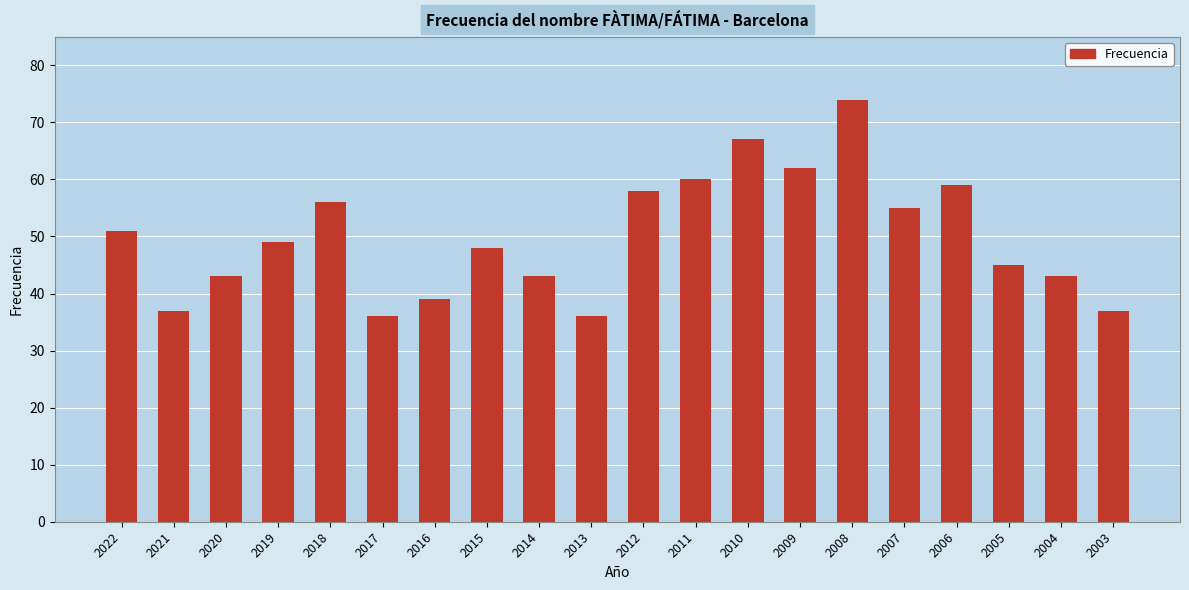

Approximately how many times larger is the value at 2016 compared to 2006?

0.7